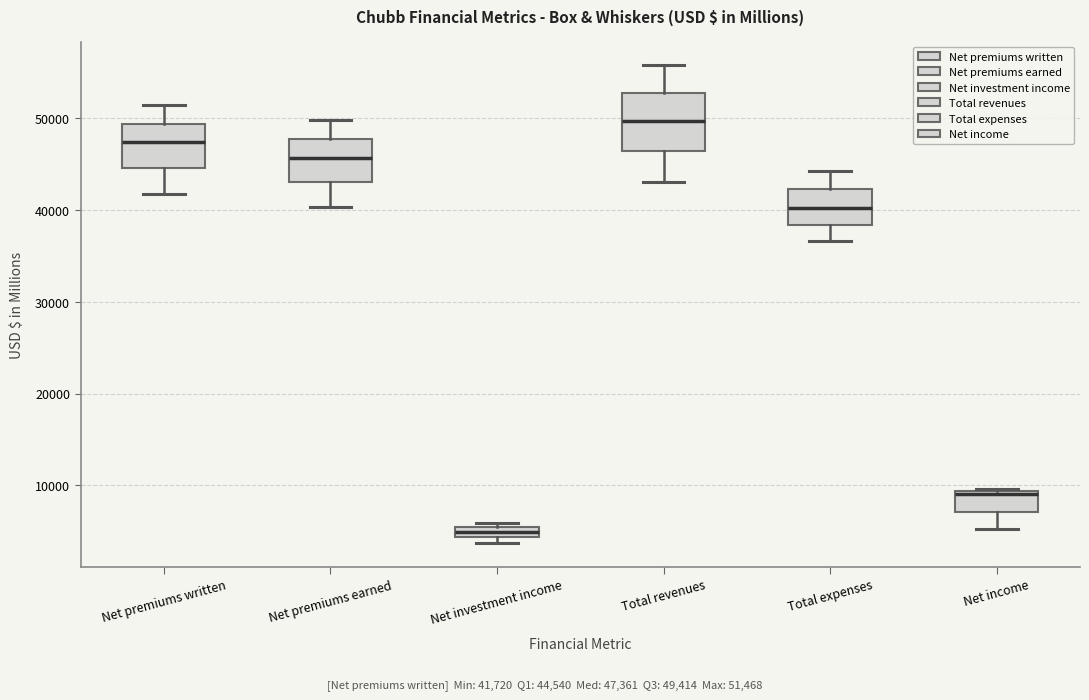

Which box is the tallest, from its lower edge to its upper edge?

Total revenues